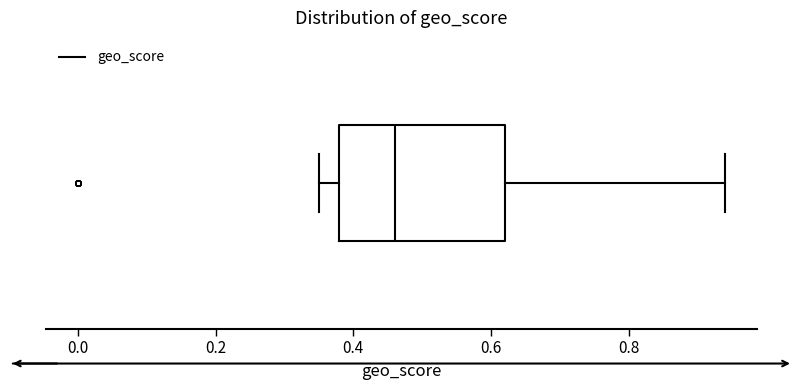

Transcribe this box plot: give where the median line is, the range the box spans, and where the two whiskers end, as read against the x-axis. The values are not printed on the chart, so give them approximately, as read against the axis.

median 0.46, box 0.38 to 0.62, whiskers 0.36 to 0.94